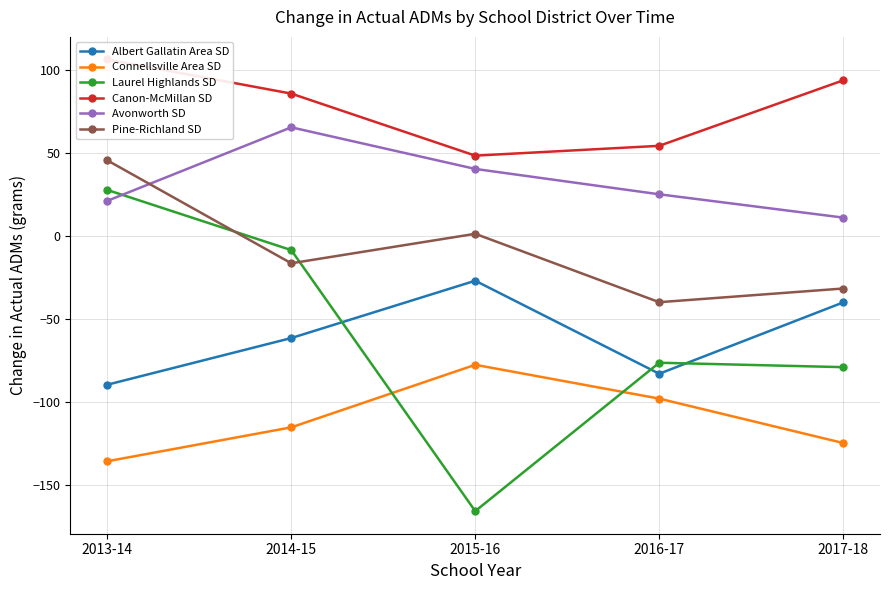

Reading left to right, list all the values displayed in this chart.

Albert Gallatin Area SD: -89.5	-61.4	-26.9	-82.9	-40.0
Connellsville Area SD: -135.5	-115.1	-77.5	-97.8	-124.5
Laurel Highlands SD: 27.6	-8.5	-165.5	-76.3	-78.9
Canon-McMillan SD: 106.1	85.6	48.3	54.2	93.6
Avonworth SD: 21.1	65.3	40.3	25.0	11.0
Pine-Richland SD: 45.4	-16.5	1.3	-39.9	-31.6